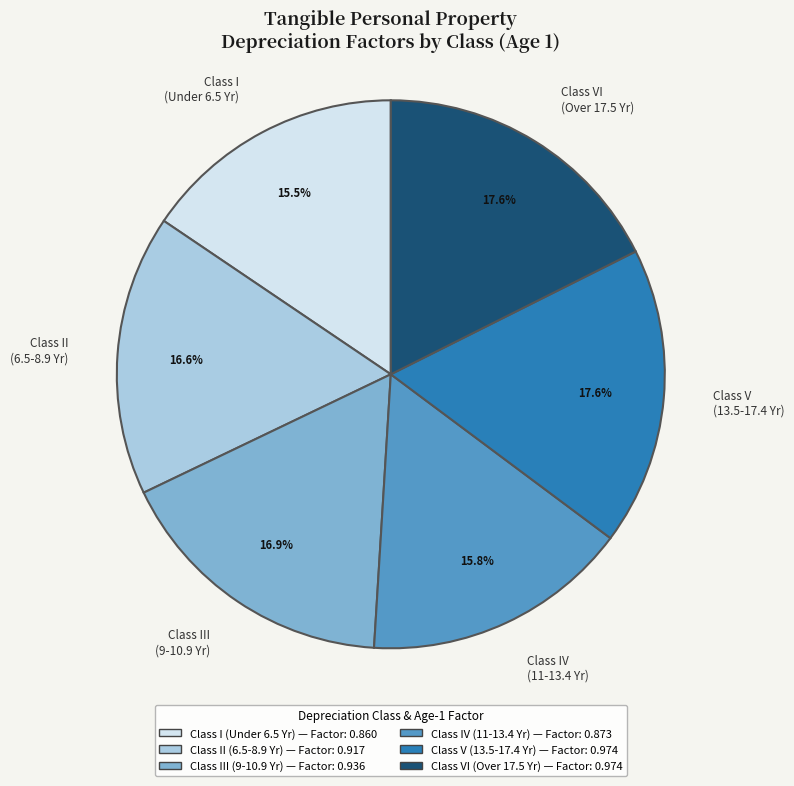

How many segments does this pie chart have?

6